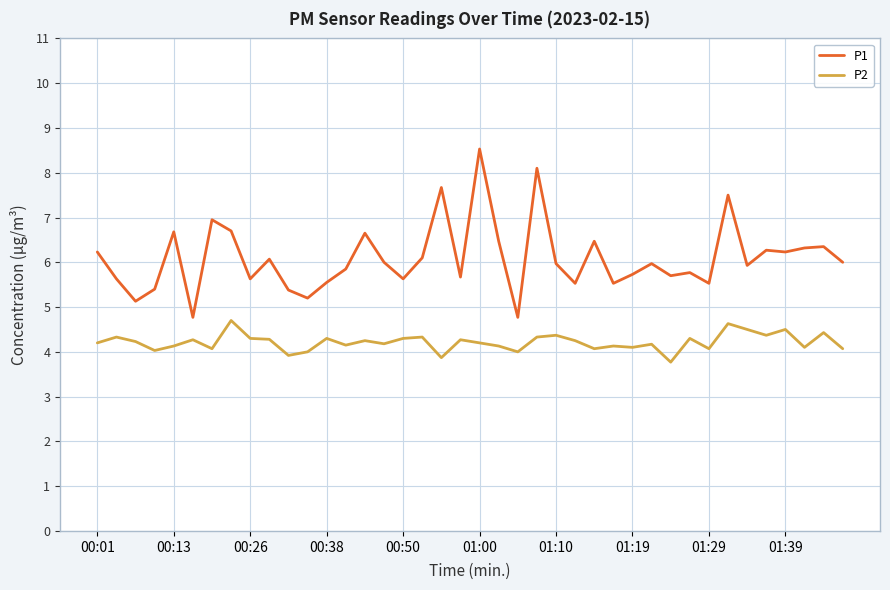

True or false: P1 and P2 intersect in this chart.

False